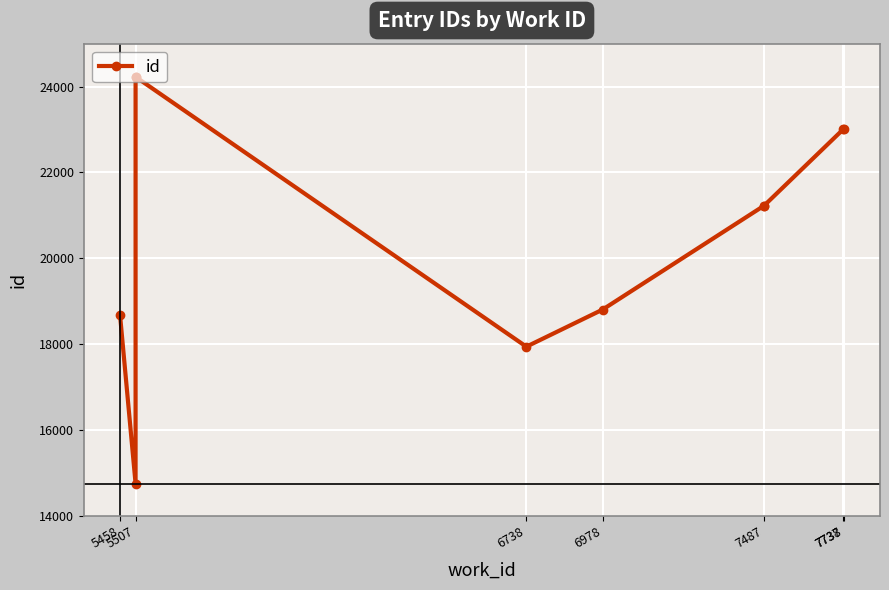

What is the maximum value shown in the chart?

24227